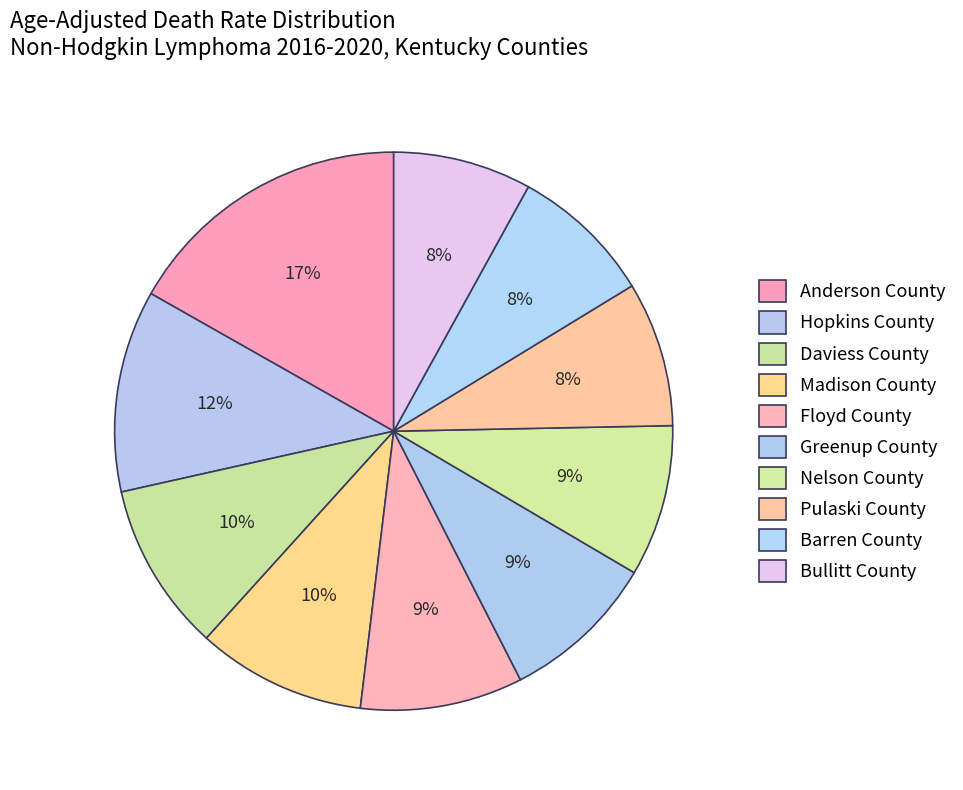

Is there a majority slice in this chart?

No